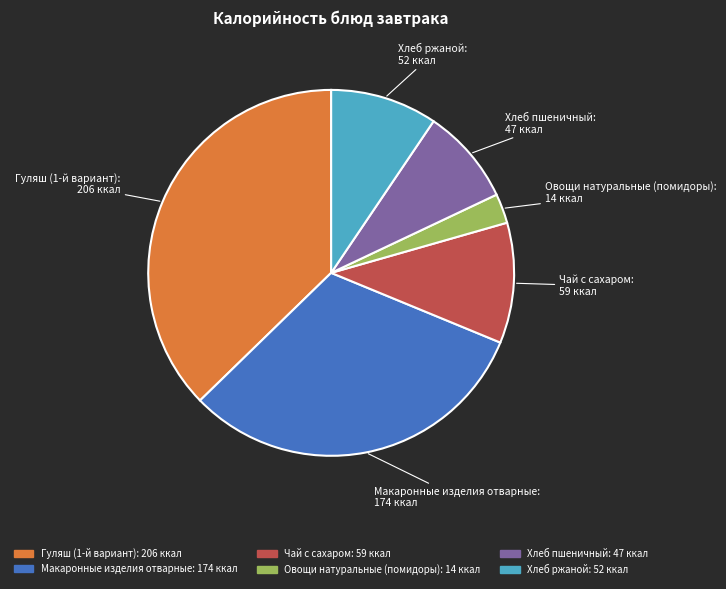

How many slices are in this pie chart?

6